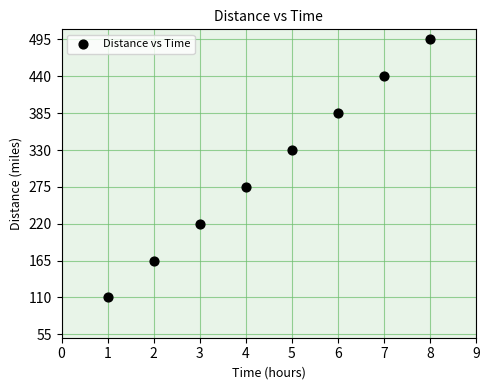

What is the average X value?

4